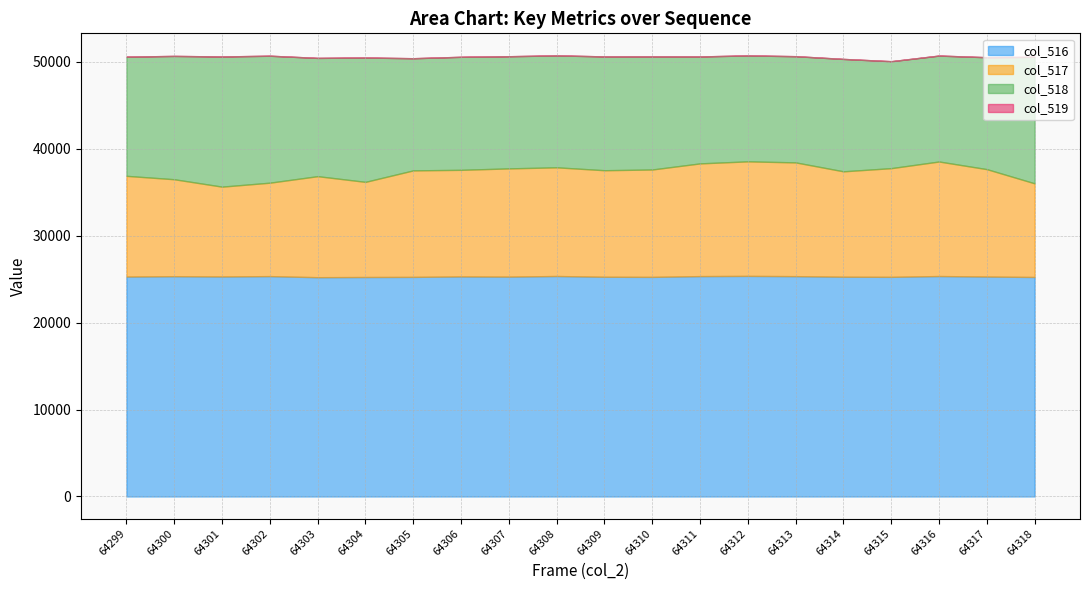

Which series has the widest spread of values?

col_517